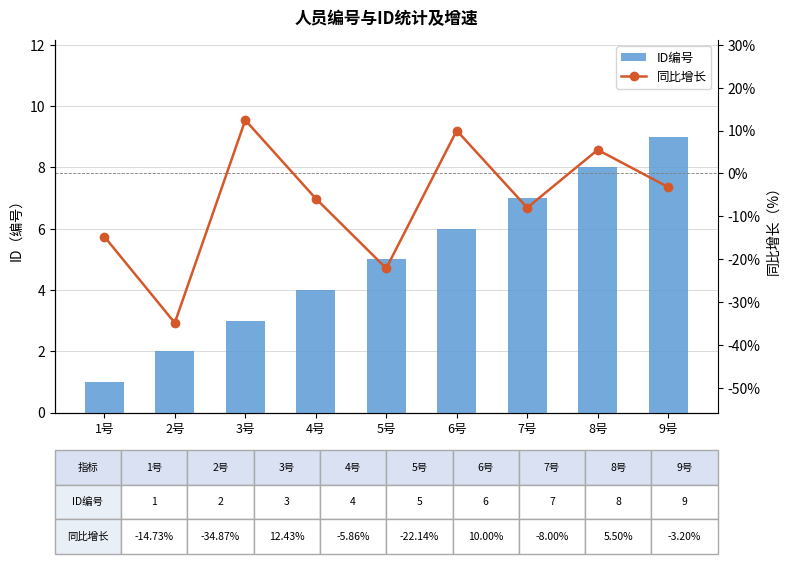

Read the 同比增长 value at 6号.

10.0